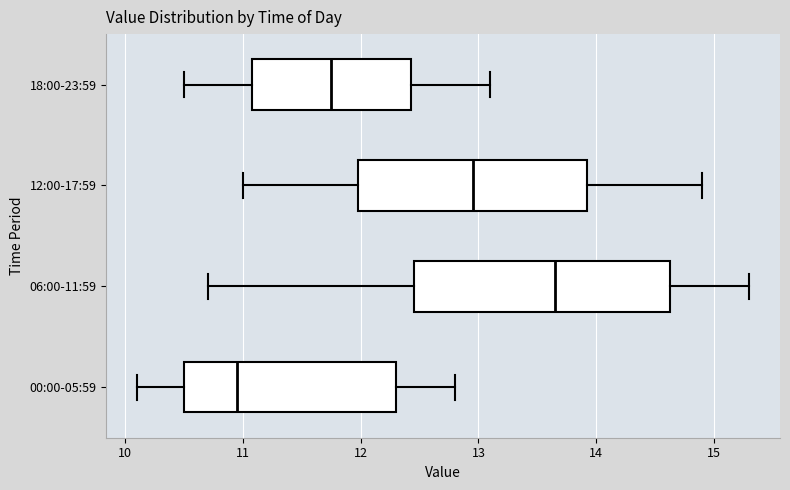

Reading bottom to top, transcribe this box plot: for each box, give where its median line is, the range the box spans, and where its two whiskers end, as read against the x-axis. The values are not printed on the chart, so give them approximately, as read against the axis.

00:00-05:59: median 11.0, box 10.5 to 12.3, whiskers 10.1 to 12.8
06:00-11:59: median 13.7, box 12.5 to 14.6, whiskers 10.7 to 15.3
12:00-17:59: median 13.0, box 12.0 to 13.9, whiskers 11.0 to 14.9
18:00-23:59: median 11.8, box 11.1 to 12.4, whiskers 10.5 to 13.1